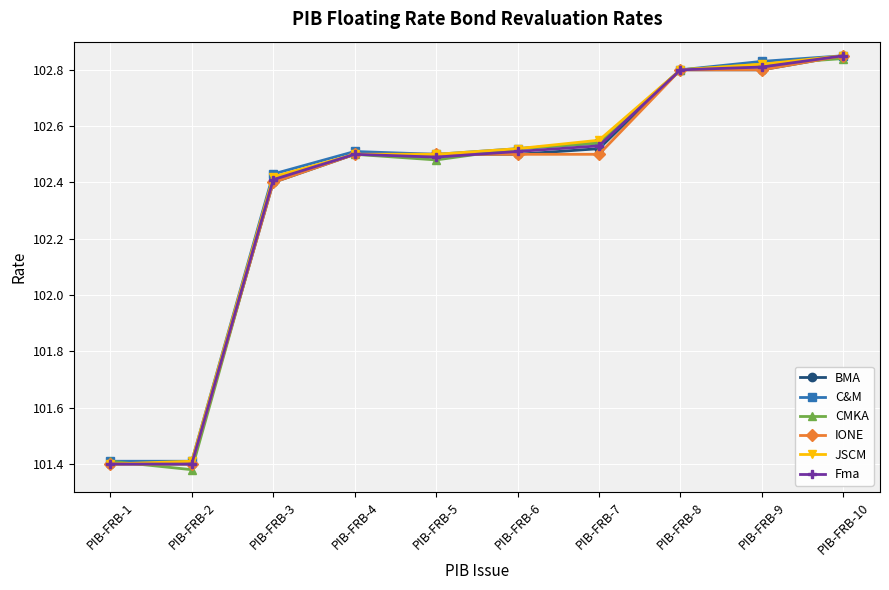

What is the total value across all series at PIB-FRB-1?

608.4